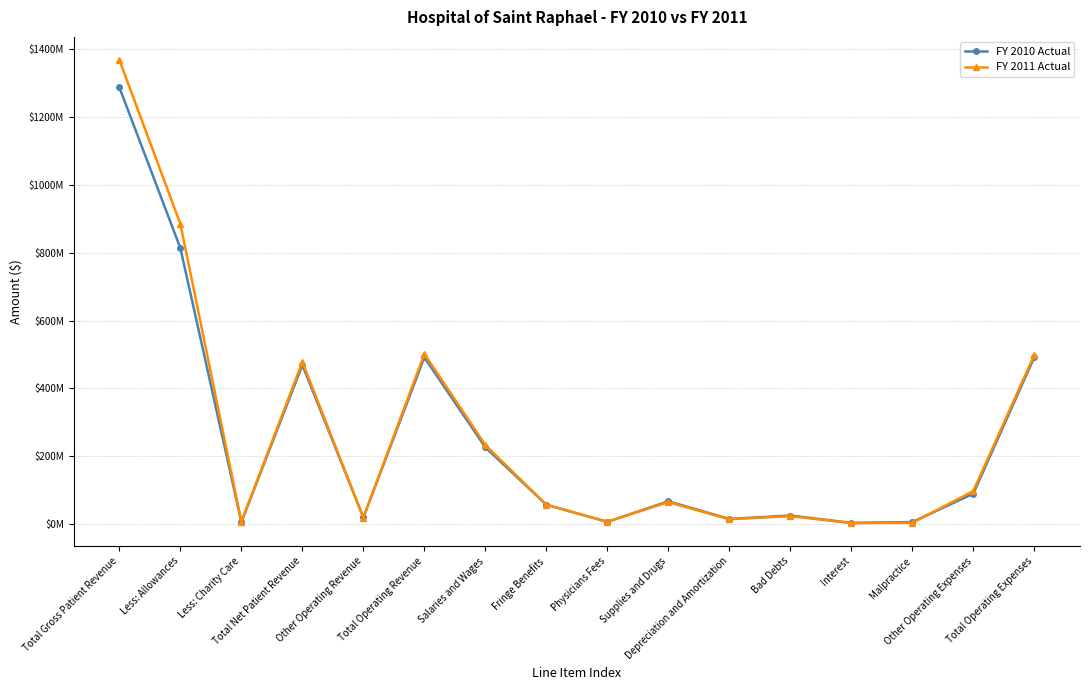

What is the maximum value for FY 2010 Actual?

1287870180